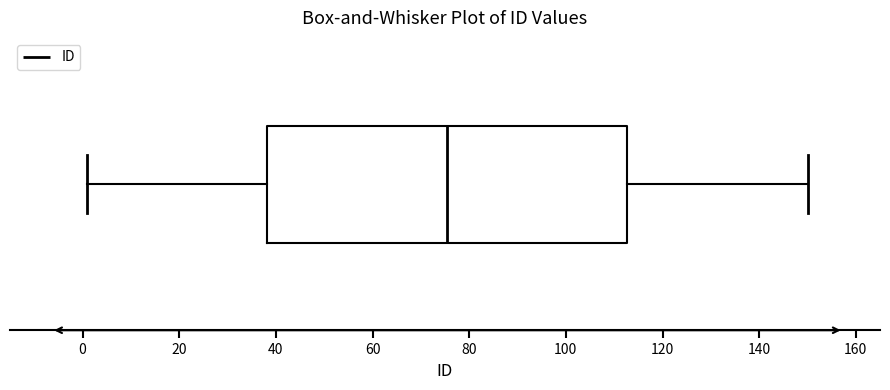

Read this box plot against the x-axis: the position of the median line, the range covered by the box, and the ends of both whiskers. The values are not printed on the chart, so give them approximately, as read against the axis.

median 76, box 38 to 112, whiskers 2 to 150